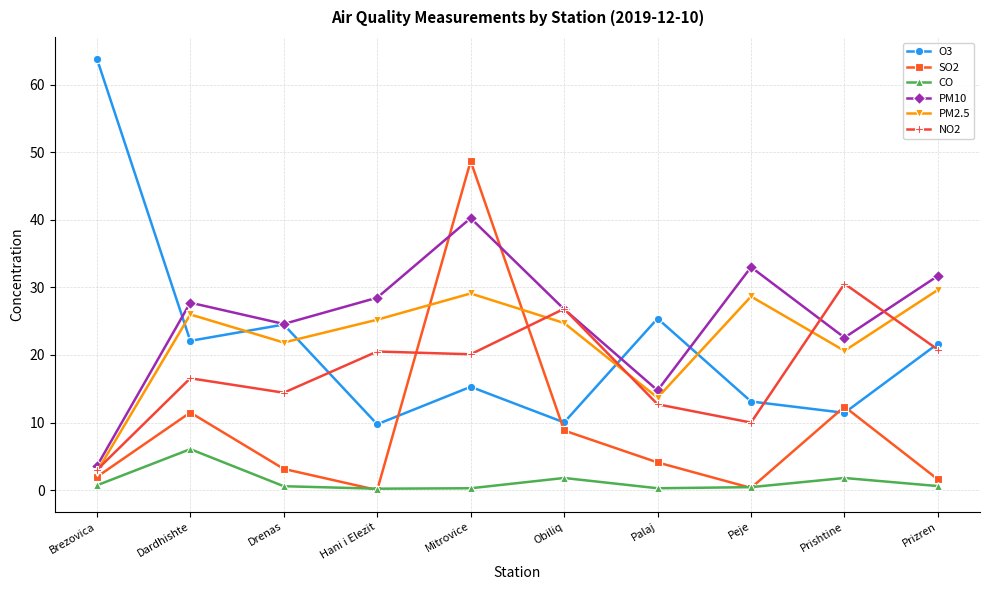

At which label is SO2 closest to 24?

Prishtine